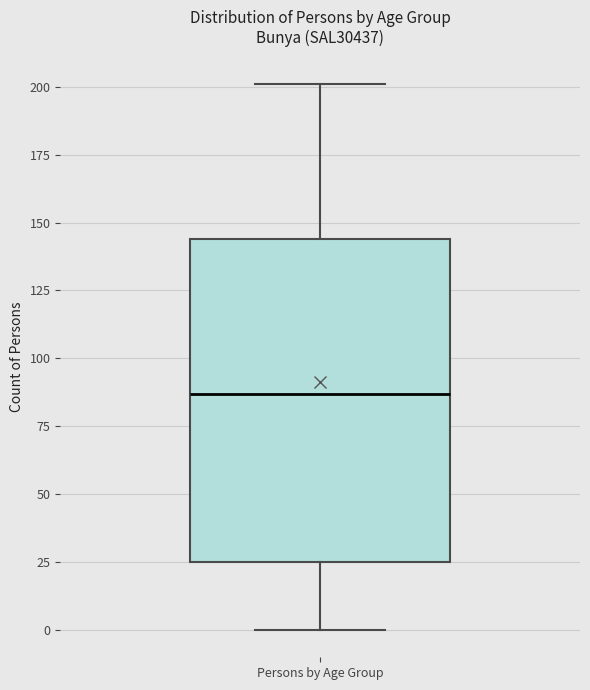

Read this box plot against the y-axis: the position of the median line, the range covered by the box, and the ends of both whiskers. The values are not printed on the chart, so give them approximately, as read against the axis.

median 85, box 25 to 145, whiskers 0 to 200